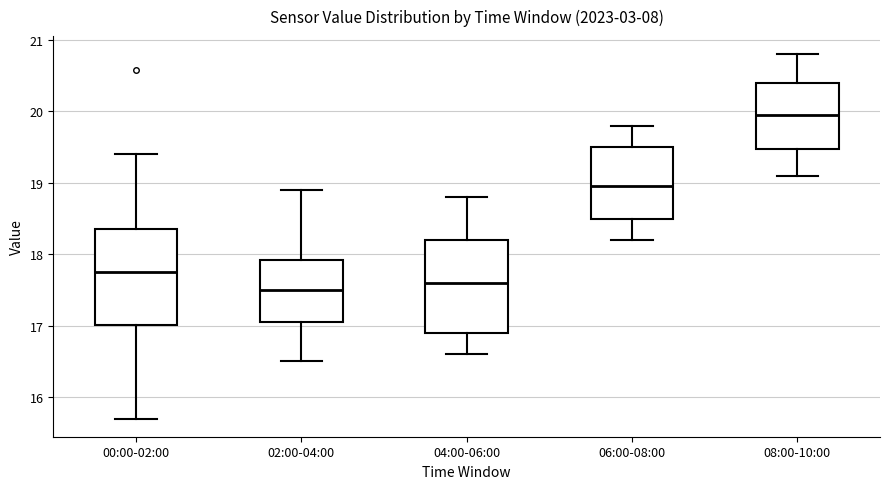

Reading left to right, read every box against the y-axis: the position of its median line, the range the box covers, and the ends of its whiskers. The values are not printed on the chart, so give them approximately, as read against the axis.

00:00-02:00: median 17.8, box 17.0 to 18.4, whiskers 15.7 to 19.4
02:00-04:00: median 17.5, box 17.1 to 17.9, whiskers 16.5 to 18.9
04:00-06:00: median 17.6, box 16.9 to 18.2, whiskers 16.6 to 18.8
06:00-08:00: median 19.0, box 18.5 to 19.5, whiskers 18.2 to 19.8
08:00-10:00: median 20.0, box 19.5 to 20.4, whiskers 19.1 to 20.8